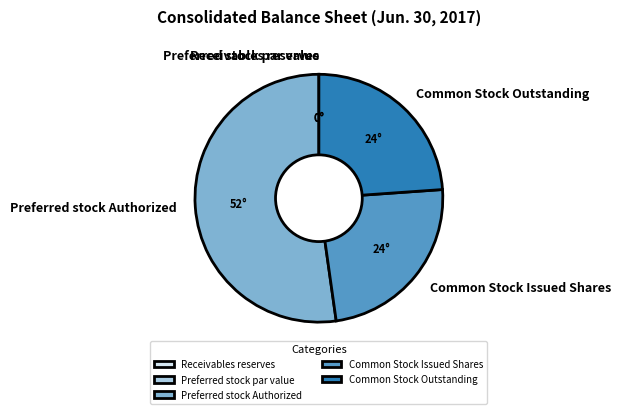

Which category has the biggest portion of the pie?

Preferred stock Authorized